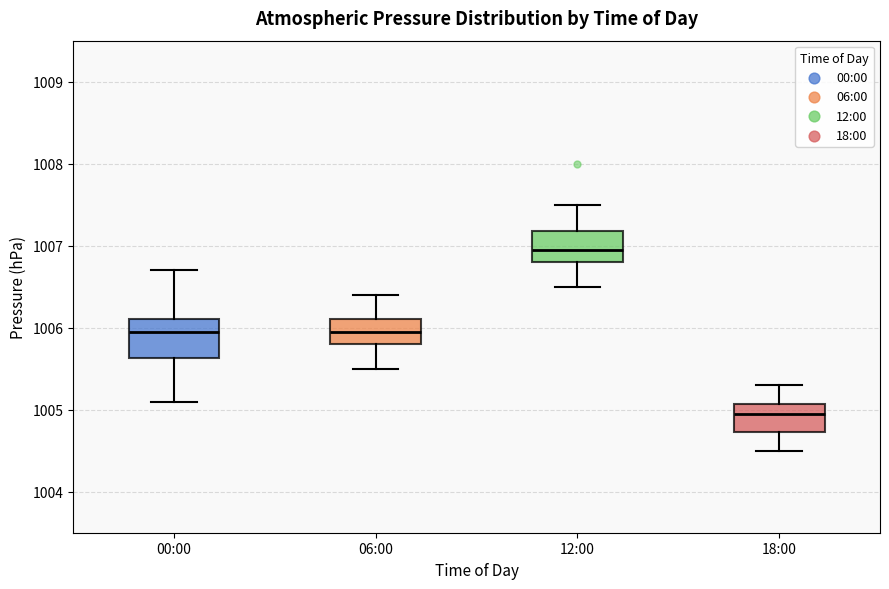

Reading left to right, read every box against the y-axis: the position of its median line, the range the box covers, and the ends of its whiskers. The values are not printed on the chart, so give them approximately, as read against the axis.

00:00: median 1006.0, box 1005.6 to 1006.1, whiskers 1005.1 to 1006.7
06:00: median 1006.0, box 1005.8 to 1006.1, whiskers 1005.5 to 1006.4
12:00: median 1007.0, box 1006.8 to 1007.2, whiskers 1006.5 to 1007.5
18:00: median 1005.0, box 1004.7 to 1005.1, whiskers 1004.5 to 1005.3